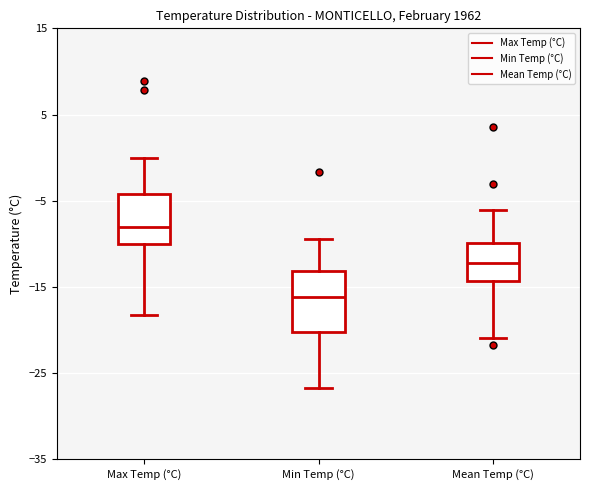

Where does the upper whisker of the box for Max Temp (°C) end on the y-axis? The values are not printed on the chart, so give them approximately, as read against the axis.

0